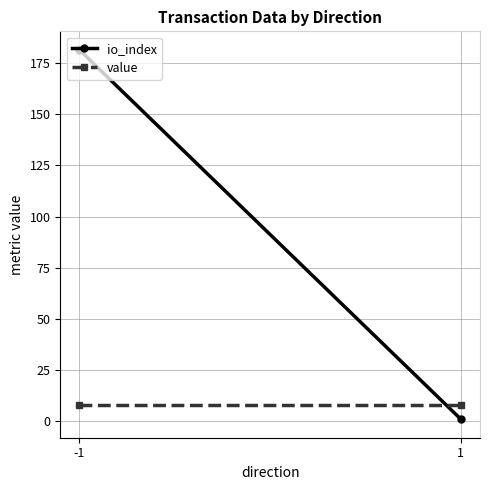

Is this an area chart (filled region under the line)?

No